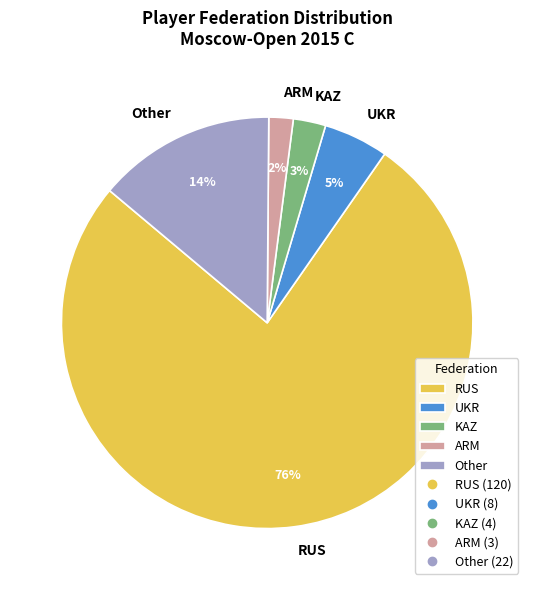

To the nearest percent, what is the difference between the RUS and Other slice percentages?

62%